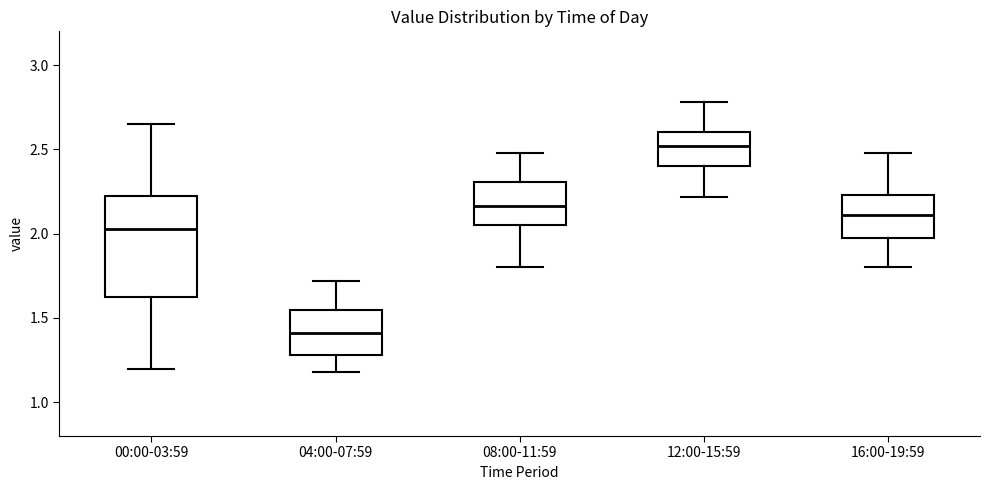

Reading left to right, transcribe this box plot: for each box, give where its median line is, the range the box spans, and where its two whiskers end, as read against the y-axis. The values are not printed on the chart, so give them approximately, as read against the axis.

00:00-03:59: median 2.05, box 1.60 to 2.20, whiskers 1.20 to 2.65
04:00-07:59: median 1.40, box 1.30 to 1.55, whiskers 1.20 to 1.70
08:00-11:59: median 2.15, box 2.05 to 2.30, whiskers 1.80 to 2.50
12:00-15:59: median 2.50, box 2.40 to 2.60, whiskers 2.20 to 2.80
16:00-19:59: median 2.10, box 1.95 to 2.25, whiskers 1.80 to 2.50